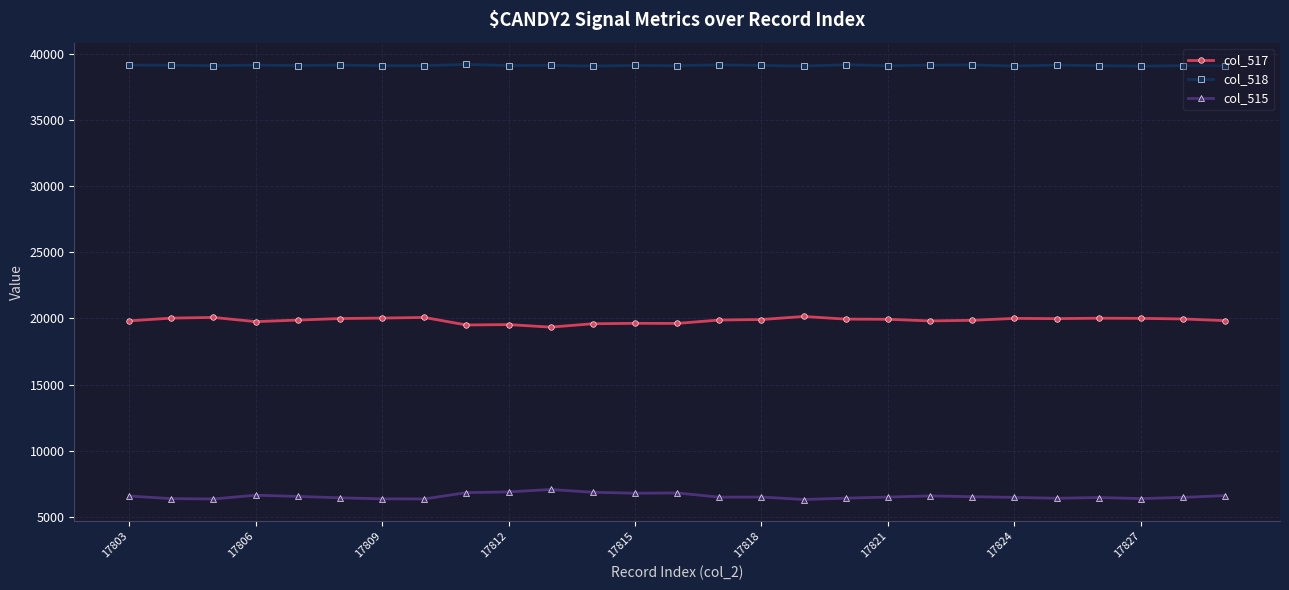

What is the maximum value for col_517?

20145